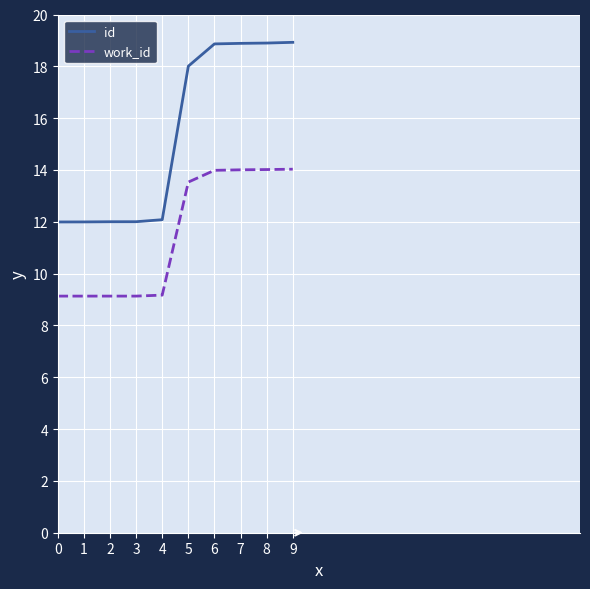

True or false: id has a value of 27.4 at 9.

False